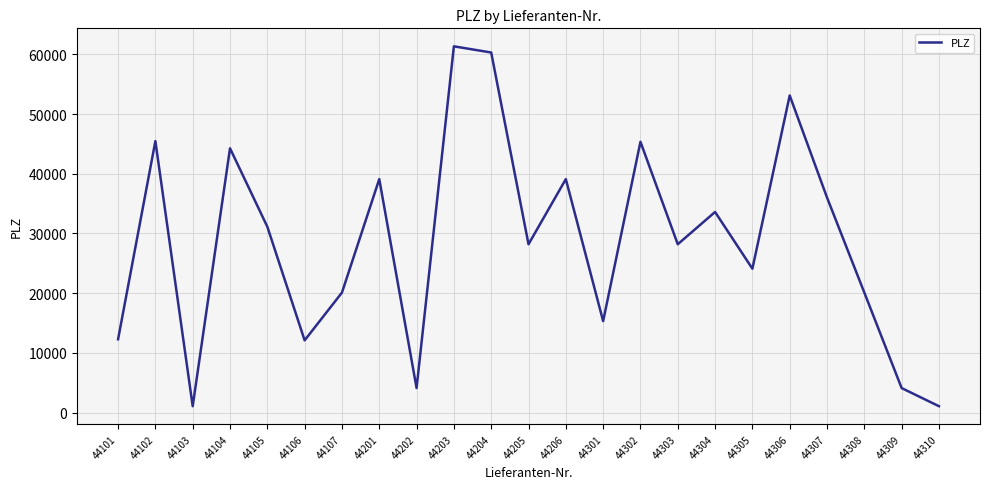

At which label does the data first exceed 28195?

44102